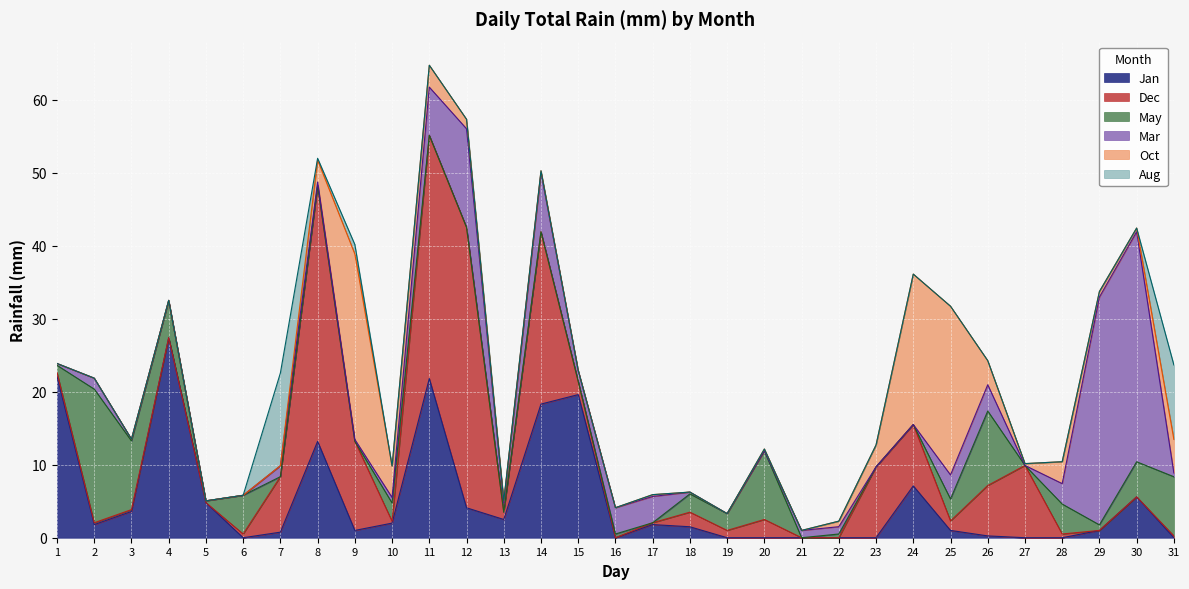

True or false: Aug has a value of 0.0 at 24.

True